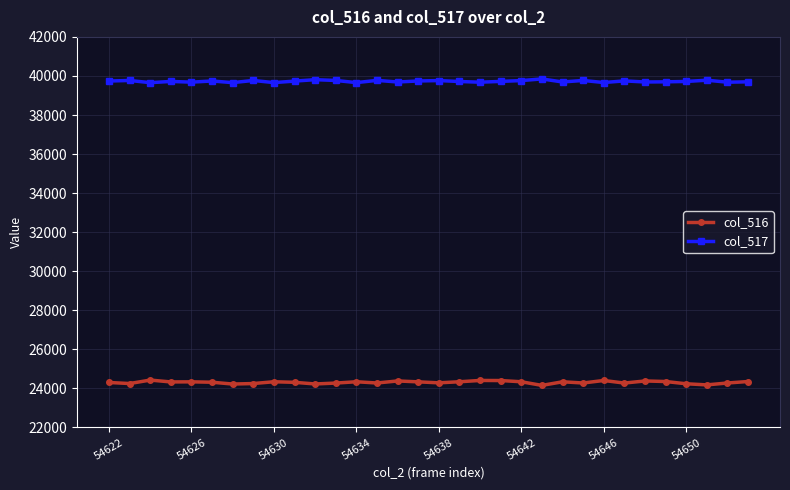

At how many categories does at least one series exceed 37919?

32